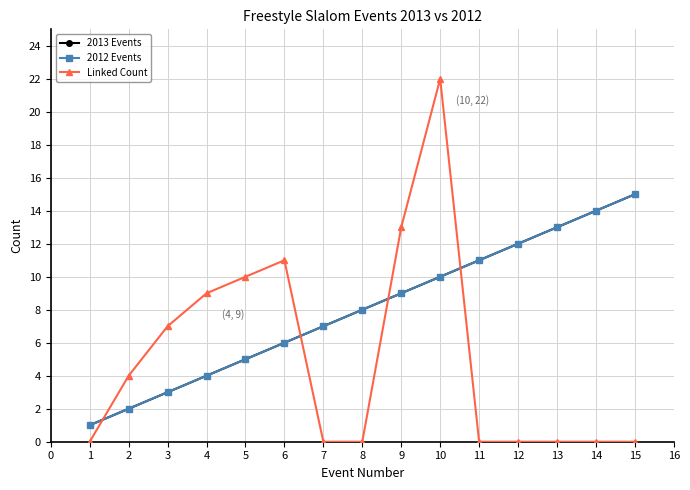

What is the sum of all Linked Count values?

76